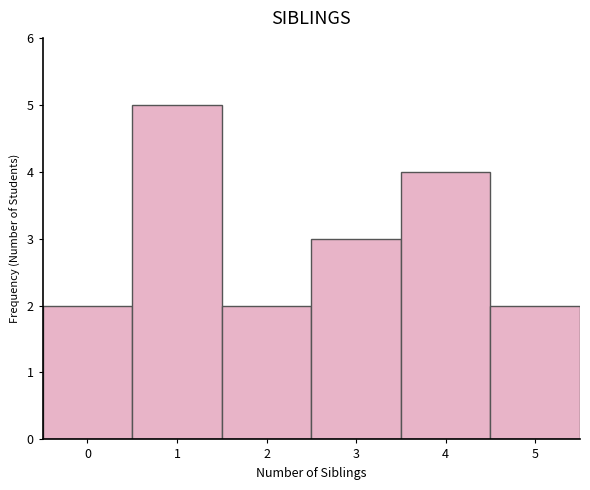

Reading left to right, transcribe this chart: for each bar, give the range it covers on the x-axis and its height. The values are not printed on the chart, so give them approximately, as read against the axis.

-0.5 to 0.5: 2
0.5 to 1.5: 5
1.5 to 2.5: 2
2.5 to 3.5: 3
3.5 to 4.5: 4
4.5 to 5.5: 2